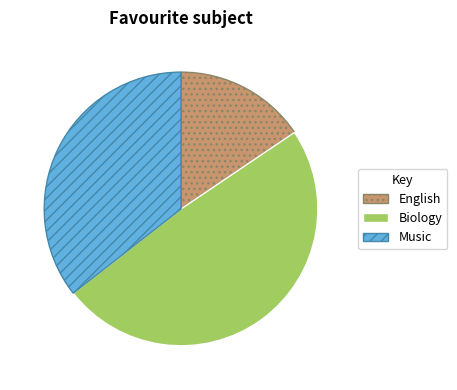

Is it true that Biology is 36% of the pie?

False